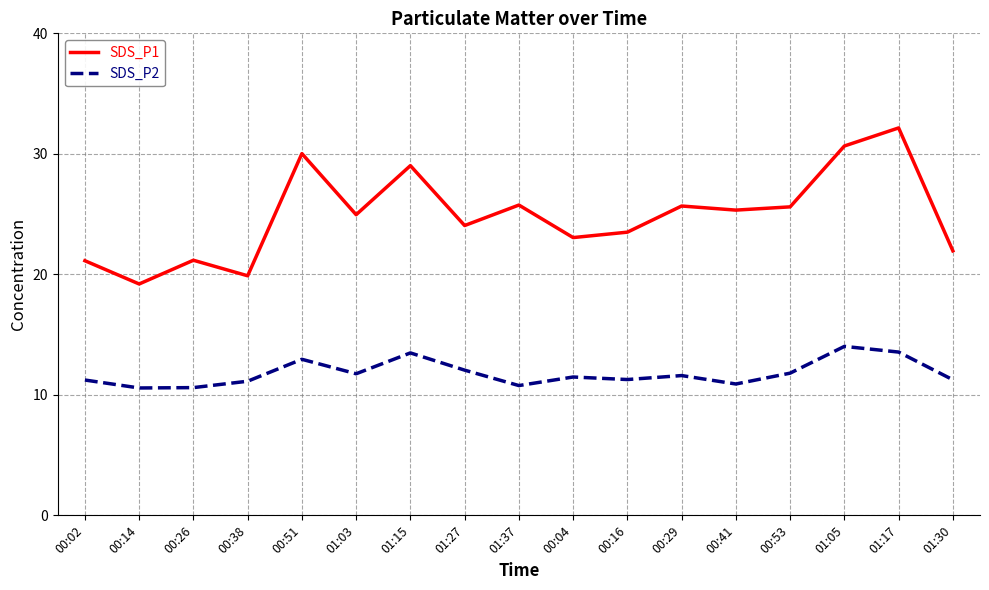

Is this an area chart (filled region under the line)?

No